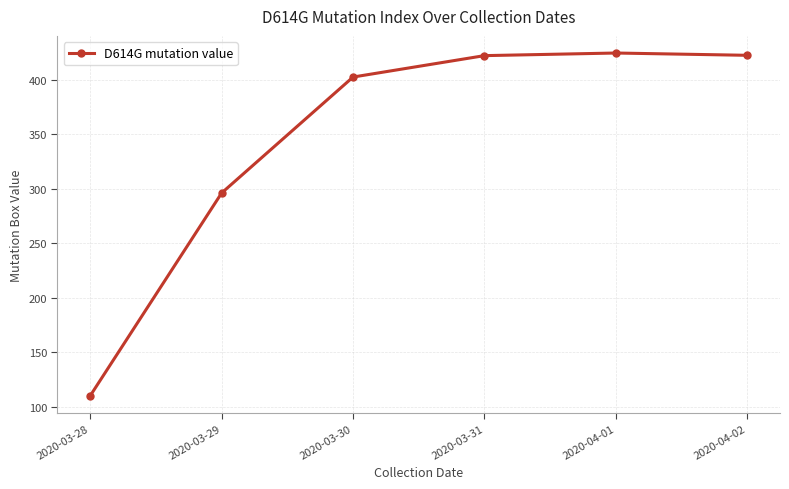

What is the difference between the maximum and second lowest values?

128.4